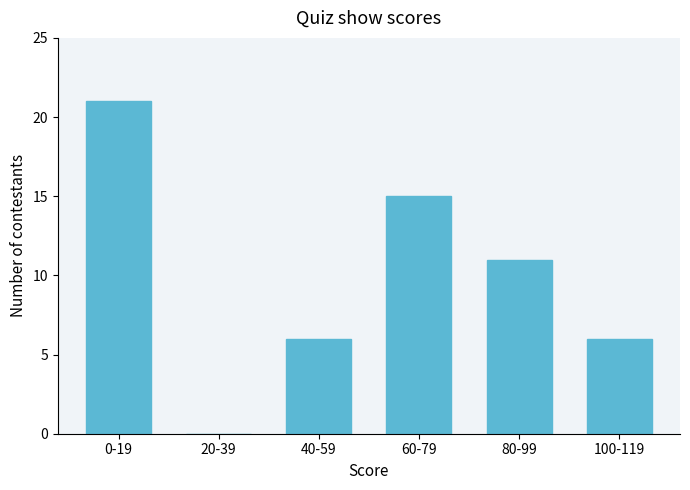

Reading left to right, extract all data points from this chart.

0-19=21	20-39=0	40-59=6	60-79=15	80-99=11	100-119=6